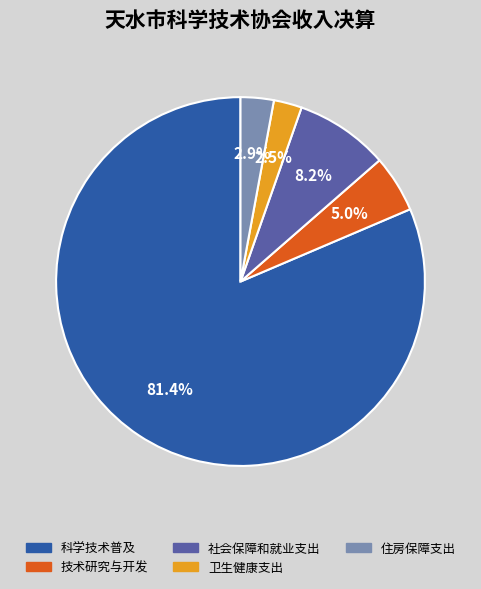

To the nearest percent, what is the difference between the largest and smallest slice percentages?

79%